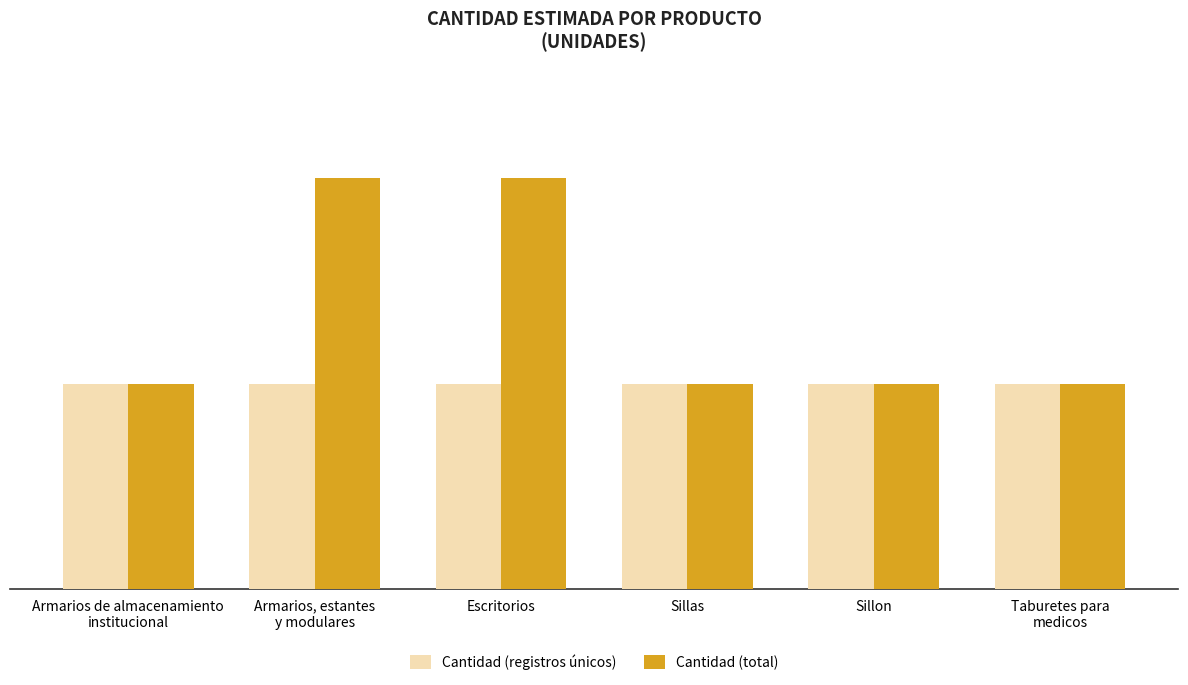

What is the label of the 2nd bar from the left?

Armarios, estantes
y modulares